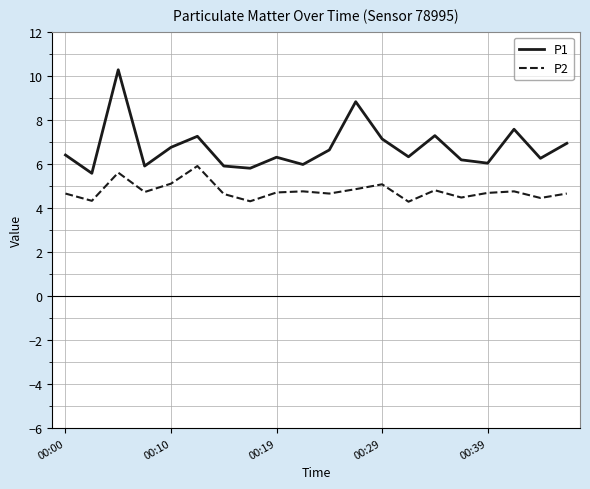

Count the number of categories in the chart.

20